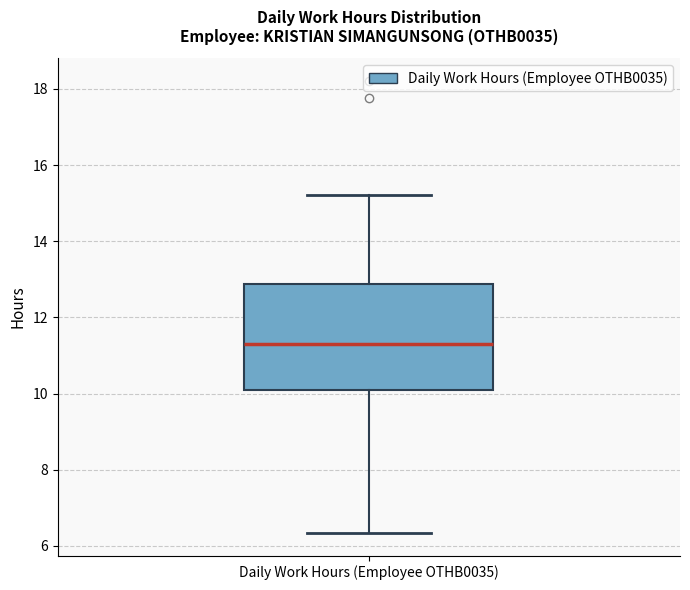

Transcribe this box plot: give where the median line is, the range the box spans, and where the two whiskers end, as read against the y-axis. The values are not printed on the chart, so give them approximately, as read against the axis.

median 11.4, box 10.2 to 12.8, whiskers 6.4 to 15.2